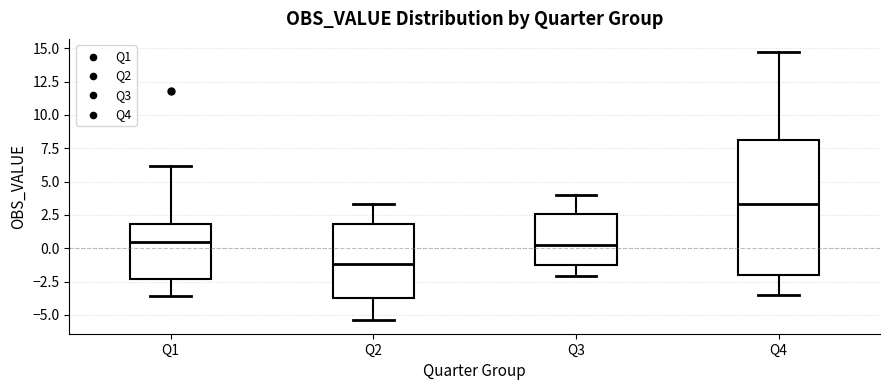

Which box has the lowest median line?

Q2